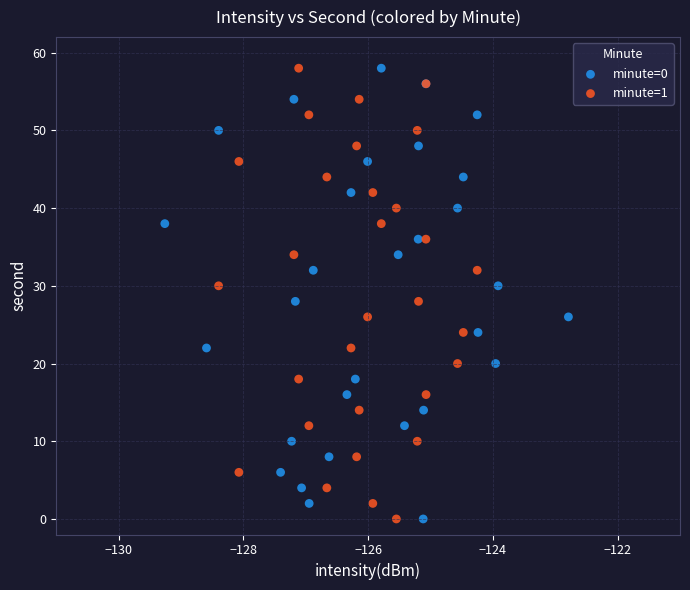

What are all the series names shown in the legend?

minute=0, minute=1